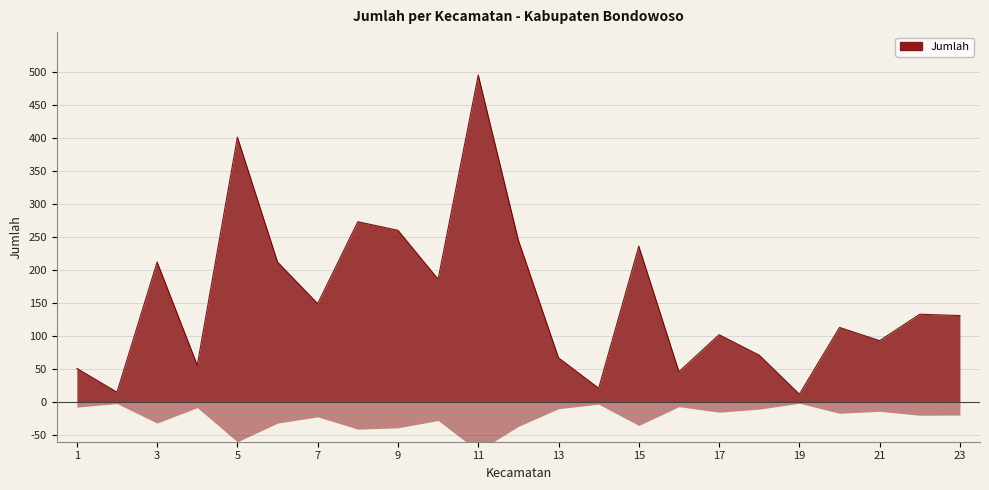

True or false: the data shows 648 at 5.

False